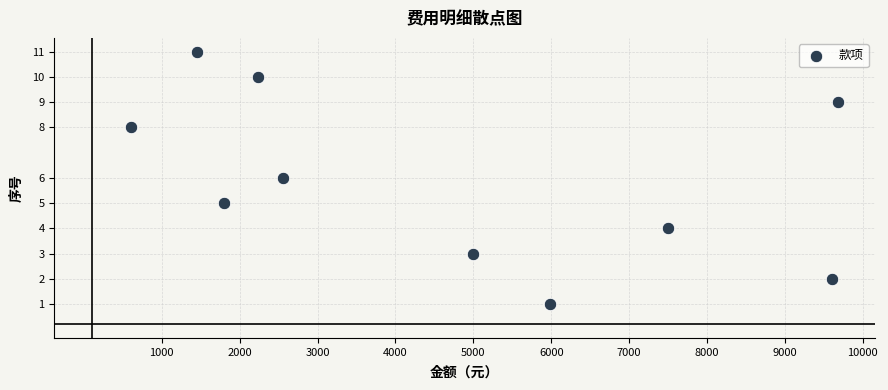

What is the range of Y values (max minus min)?

10